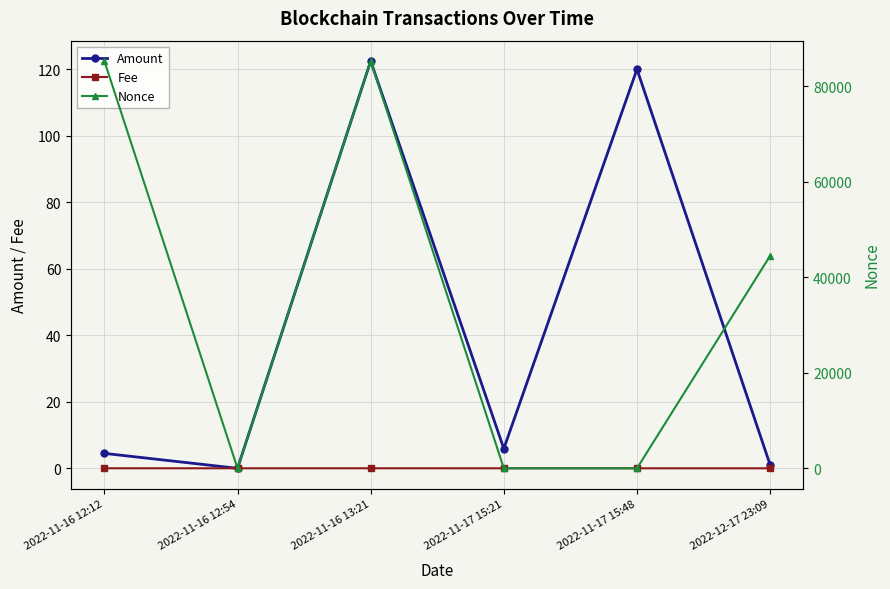

What is the difference between the second highest and minimum values in the Nonce series?

85276.0